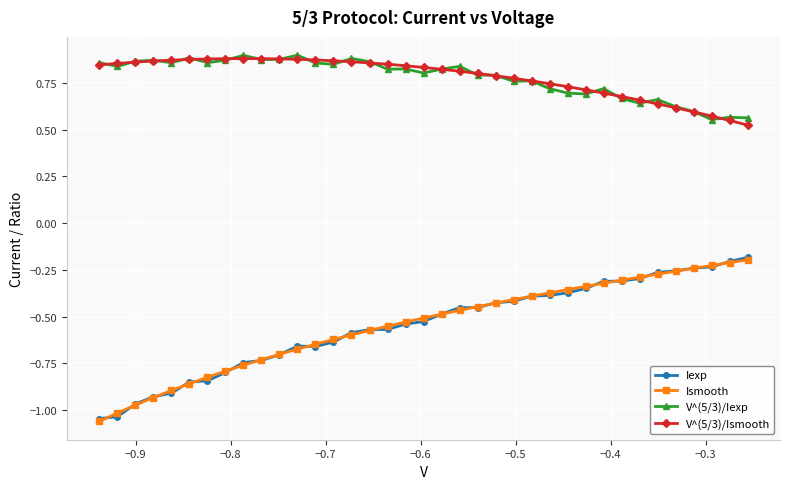

True or false: V^(5/3)/Ismooth has more than 0 interior local peaks.

True